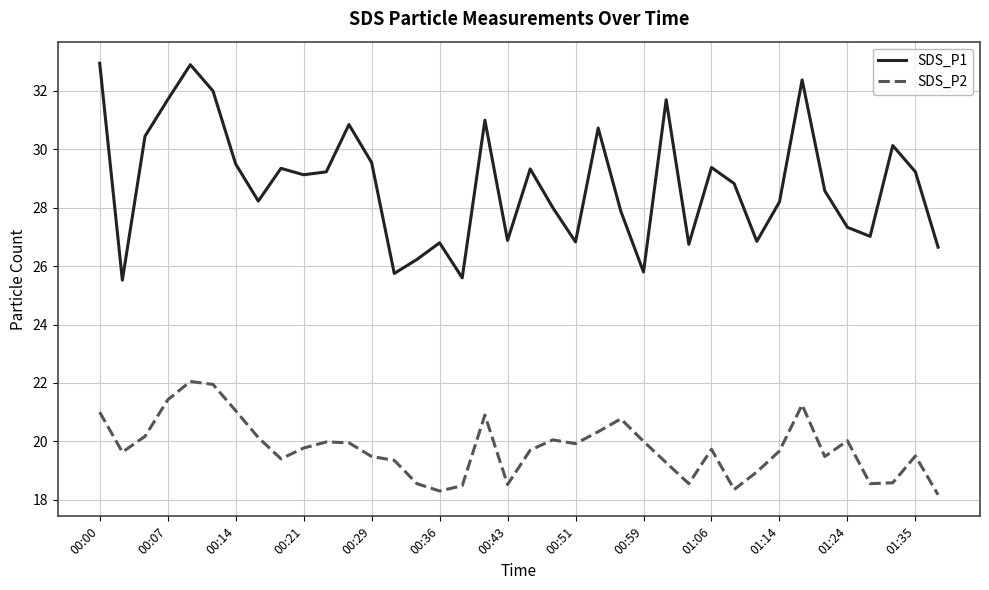

What is the greatest value displayed?

33.0